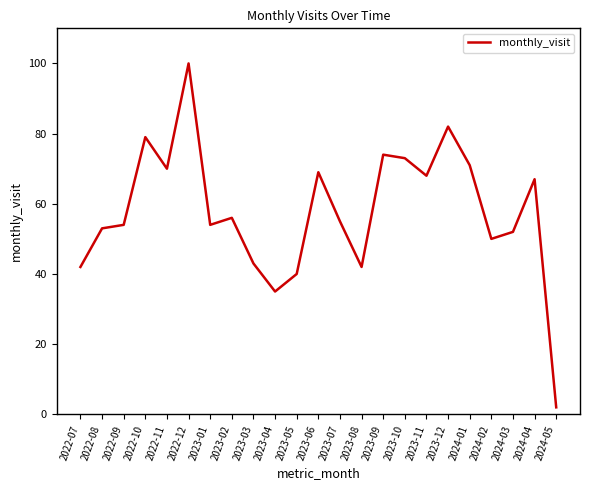

Does the chart display data point markers on the line(s)?

No